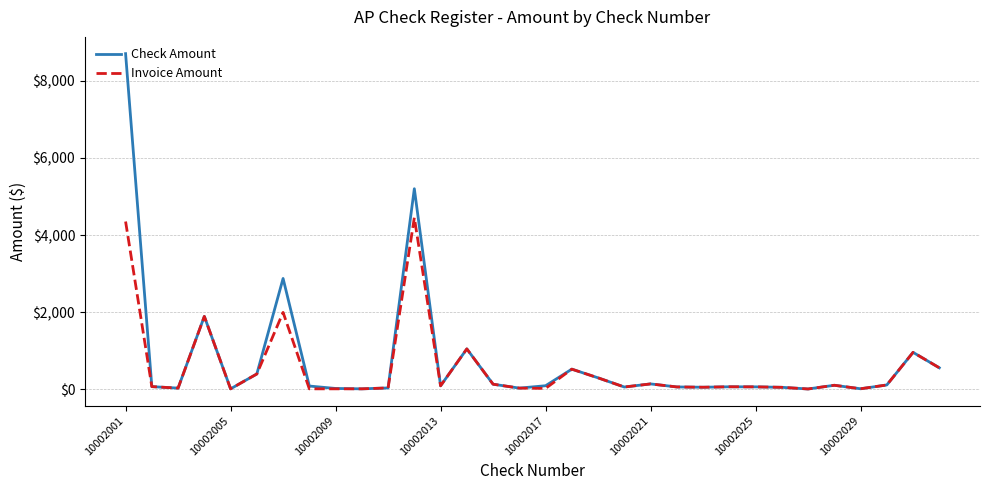

List the series in order of their peak value, highest first.

Check Amount, Invoice Amount